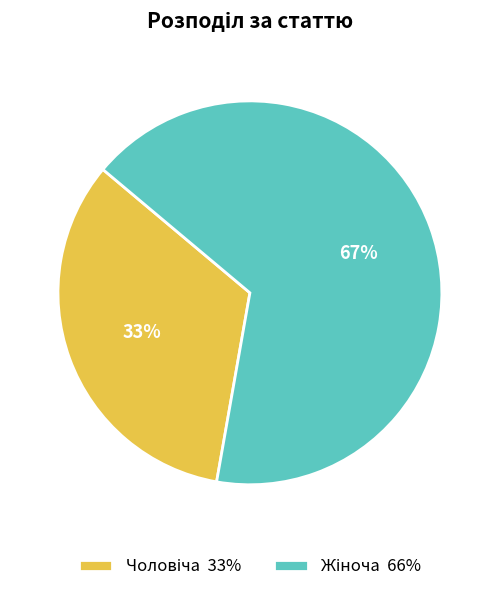

To the nearest percent, what is the average slice percentage?

50%